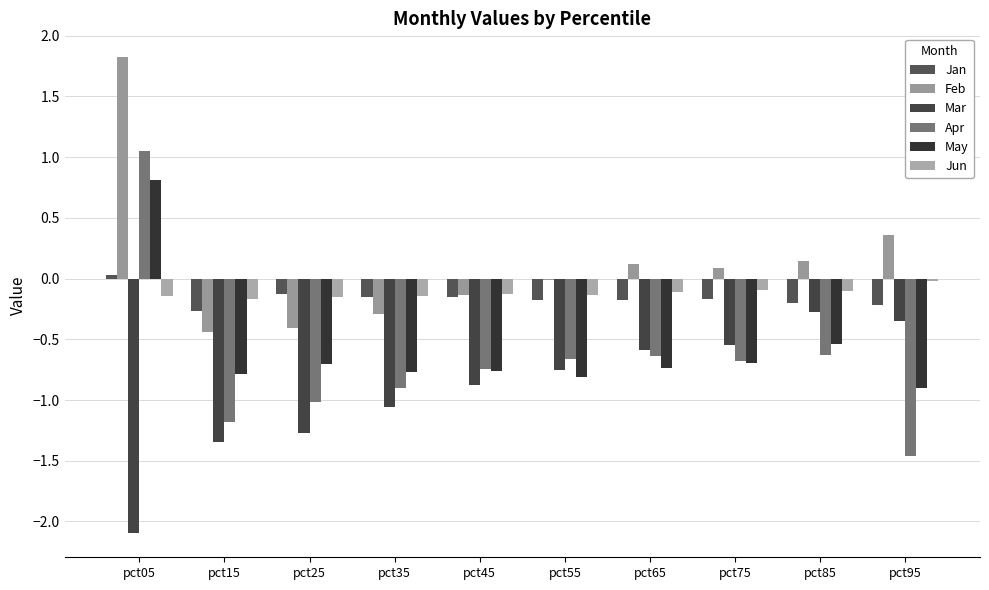

Which series has the largest total across all categories?

Feb